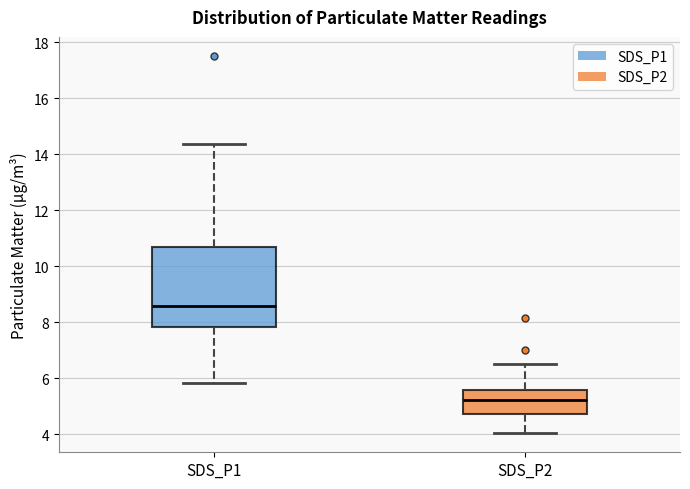

Reading left to right, read every box against the y-axis: the position of its median line, the range the box covers, and the ends of its whiskers. The values are not printed on the chart, so give them approximately, as read against the axis.

SDS_P1: median 8.6, box 7.8 to 10.6, whiskers 5.8 to 14.4
SDS_P2: median 5.2, box 4.8 to 5.6, whiskers 4.0 to 6.6